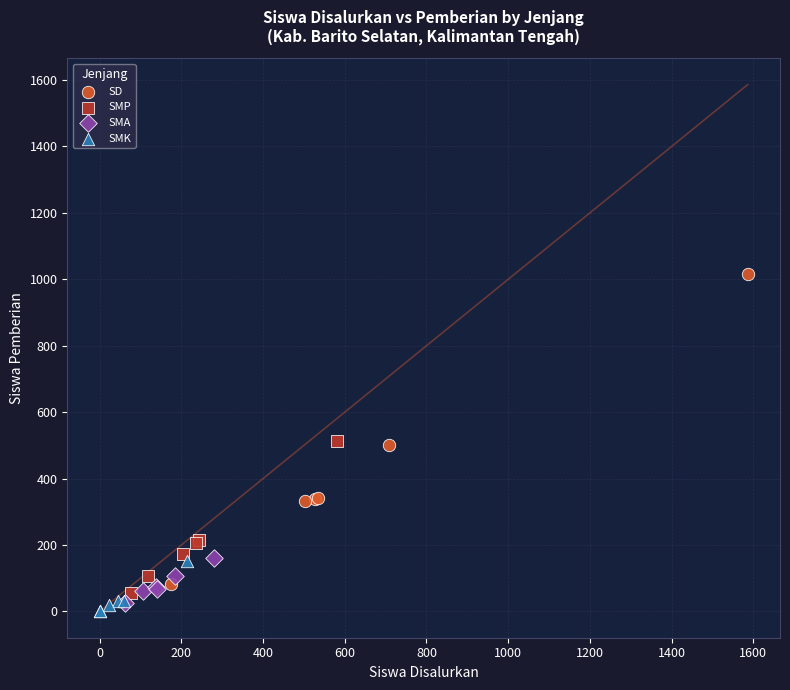

Which series contains the highest Y value?

SD